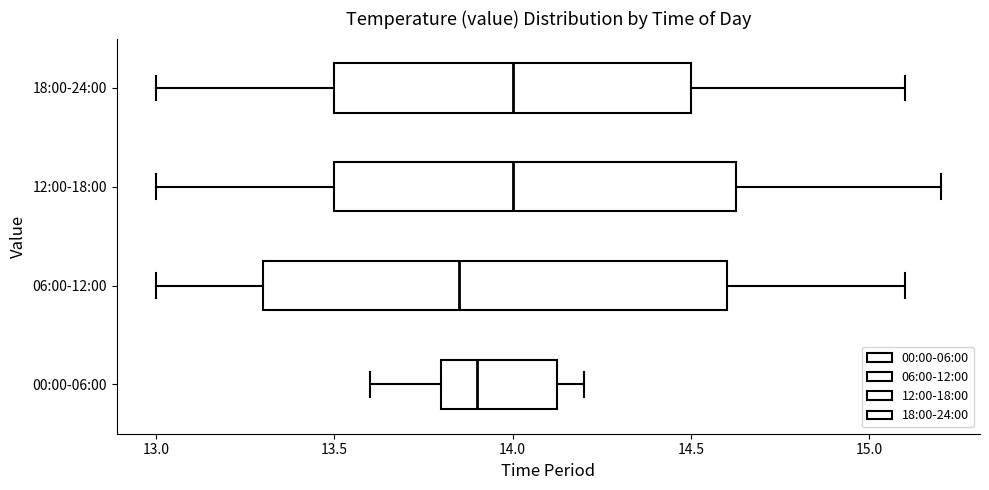

Reading bottom to top, read every box against the x-axis: the position of its median line, the range the box covers, and the ends of its whiskers. The values are not printed on the chart, so give them approximately, as read against the axis.

00:00-06:00: median 13.90, box 13.80 to 14.15, whiskers 13.60 to 14.20
06:00-12:00: median 13.85, box 13.30 to 14.60, whiskers 13.00 to 15.10
12:00-18:00: median 14.00, box 13.50 to 14.65, whiskers 13.00 to 15.20
18:00-24:00: median 14.00, box 13.50 to 14.50, whiskers 13.00 to 15.10